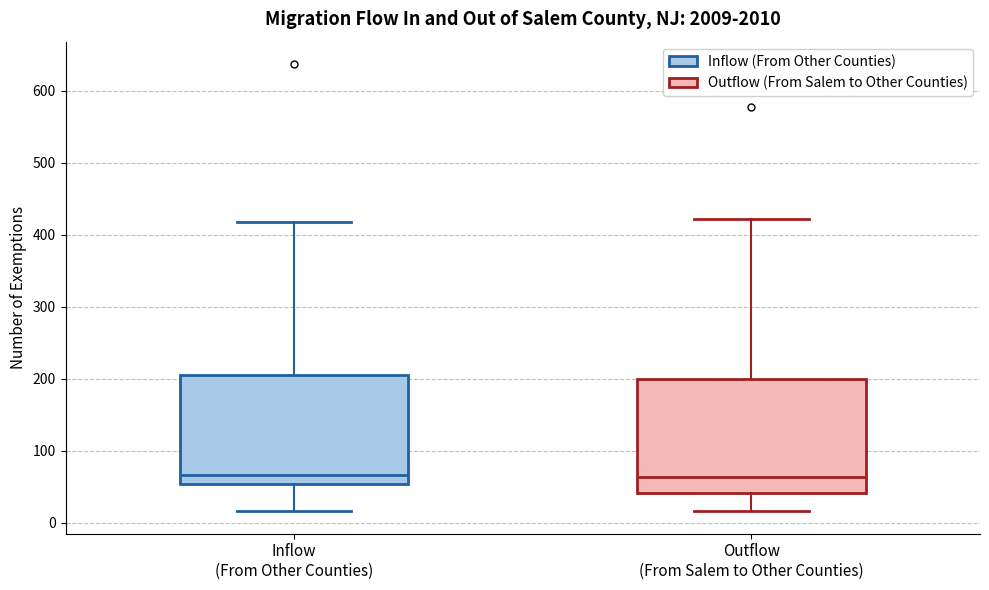

Reading left to right, transcribe this box plot: for each box, give where its median line is, the range the box spans, and where its two whiskers end, as read against the y-axis. The values are not printed on the chart, so give them approximately, as read against the axis.

Inflow (From Other Counties): median 70, box 50 to 210, whiskers 20 to 420
Outflow (From Salem to Other Counties): median 60, box 40 to 200, whiskers 20 to 420